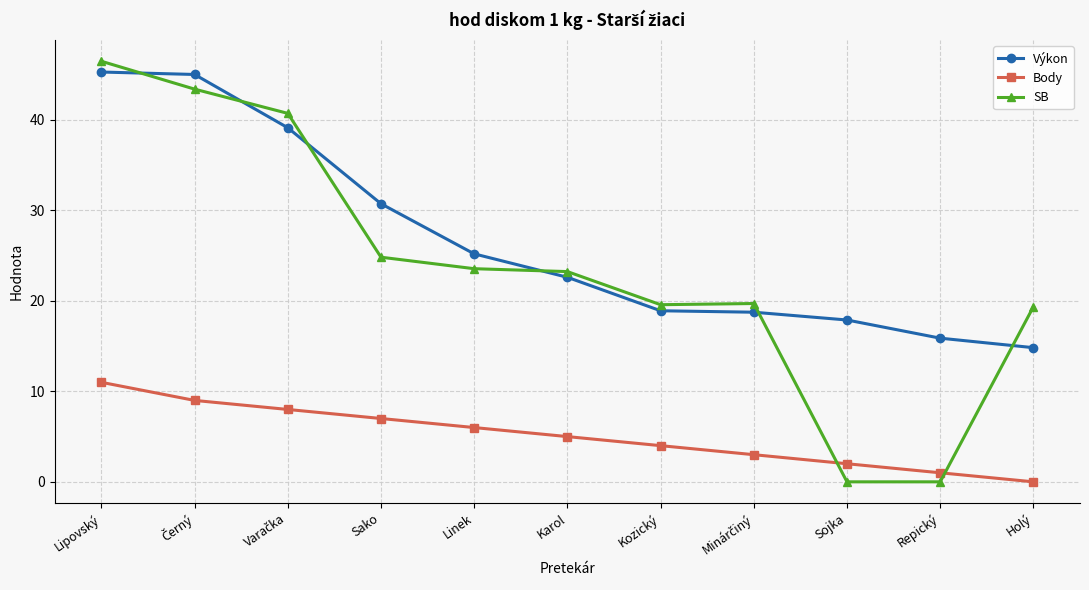

What are all the series names shown in the legend?

Výkon, Body, SB